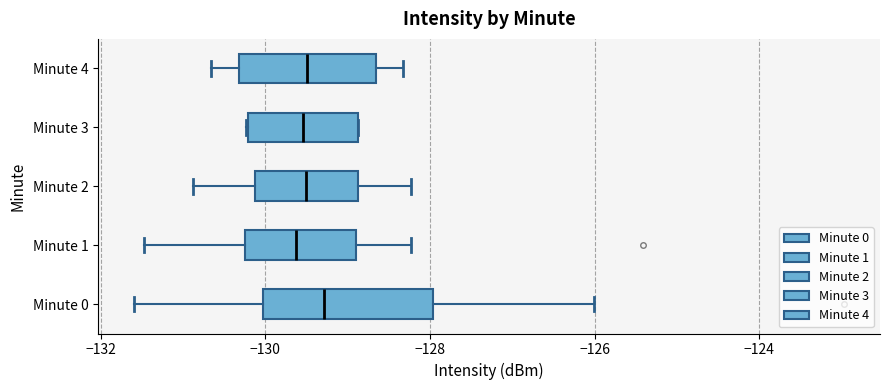

Reading bottom to top, transcribe this box plot: for each box, give where its median line is, the range the box spans, and where its two whiskers end, as read against the x-axis. The values are not printed on the chart, so give them approximately, as read against the axis.

Minute 0: median -129.2, box -130.0 to -128.0, whiskers -131.6 to -126.0
Minute 1: median -129.6, box -130.2 to -129.0, whiskers -131.4 to -128.2
Minute 2: median -129.4, box -130.2 to -128.8, whiskers -130.8 to -128.2
Minute 3: median -129.6, box -130.2 to -128.8, whiskers -130.2 to -128.8
Minute 4: median -129.4, box -130.4 to -128.6, whiskers -130.6 to -128.4